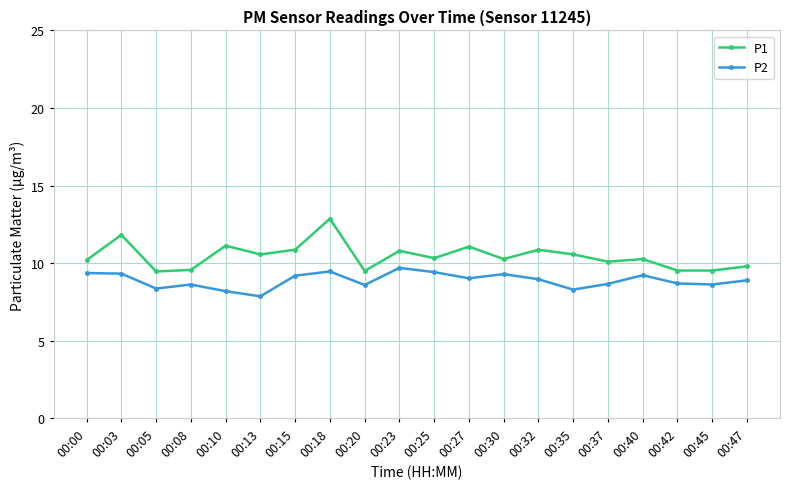

What is the spread (max minus min) of values at 00:35?

2.3